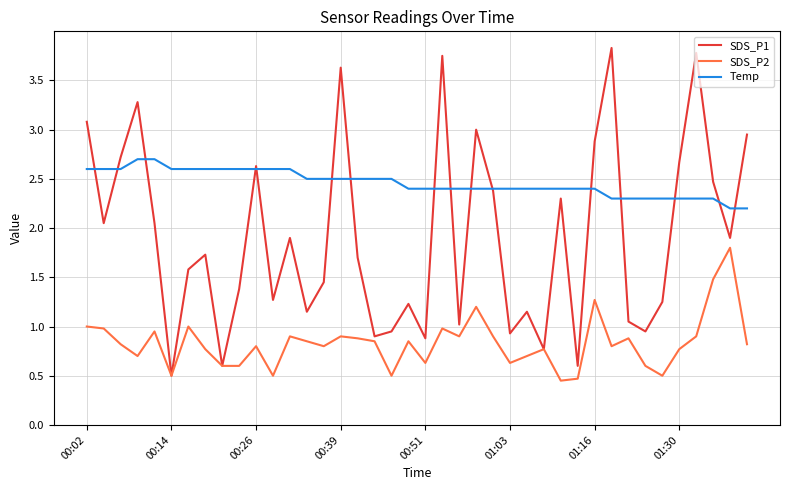

True or false: Temp and SDS_P2 intersect in this chart.

False